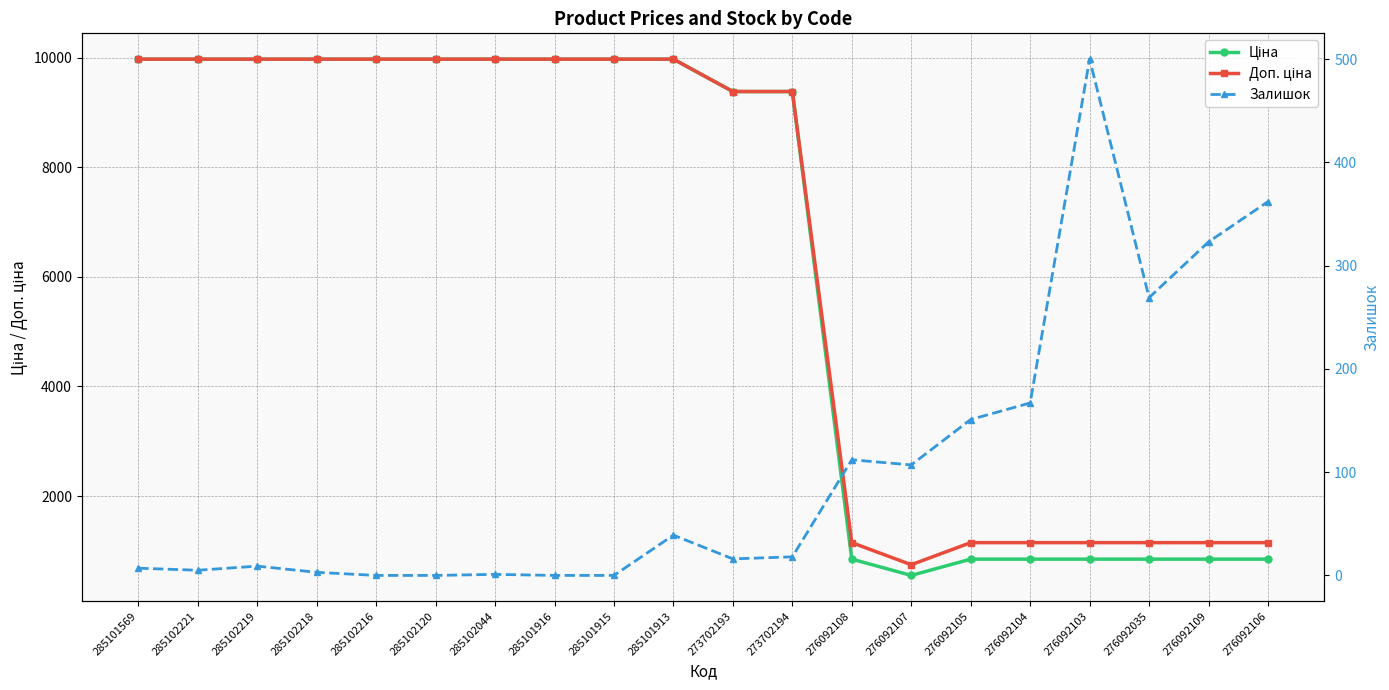

What position from the right is 285102219?

18